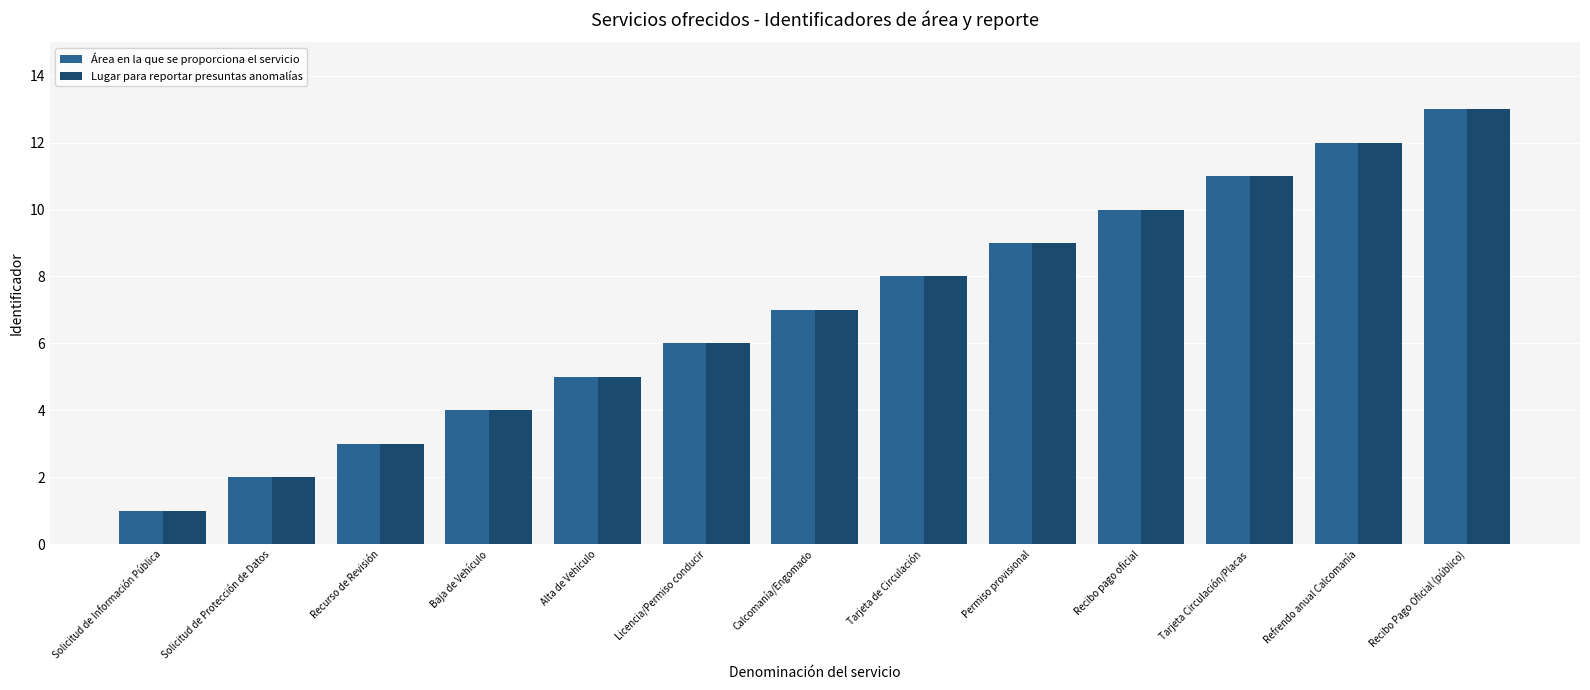

At which category does the chart reach its minimum across all series?

Solicitud de Información Pública